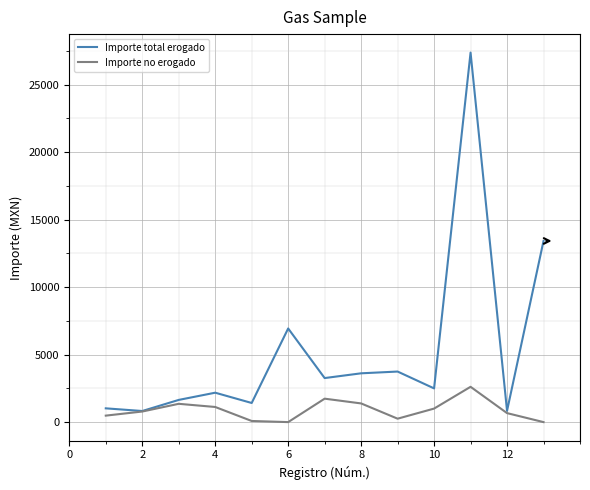

What is the greatest value displayed?

27384.0